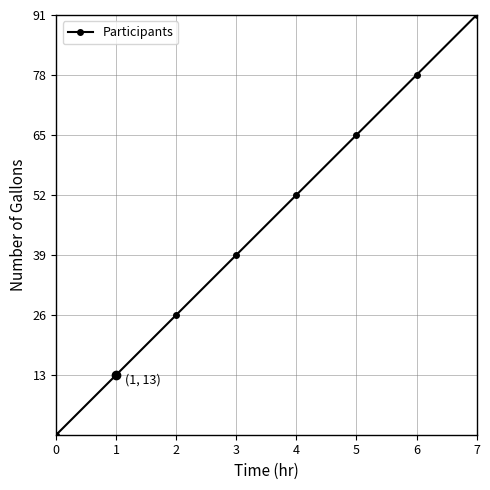

At which label is the value closest to 45?

3